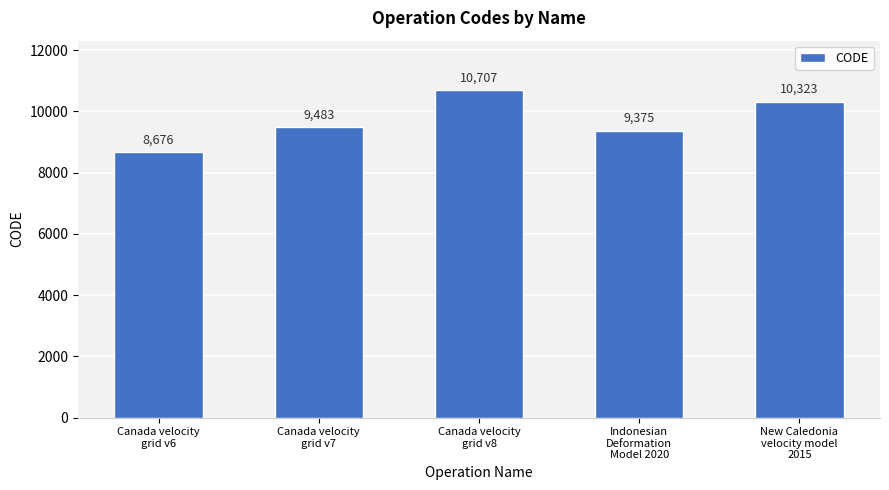

Are the bars horizontal?

No